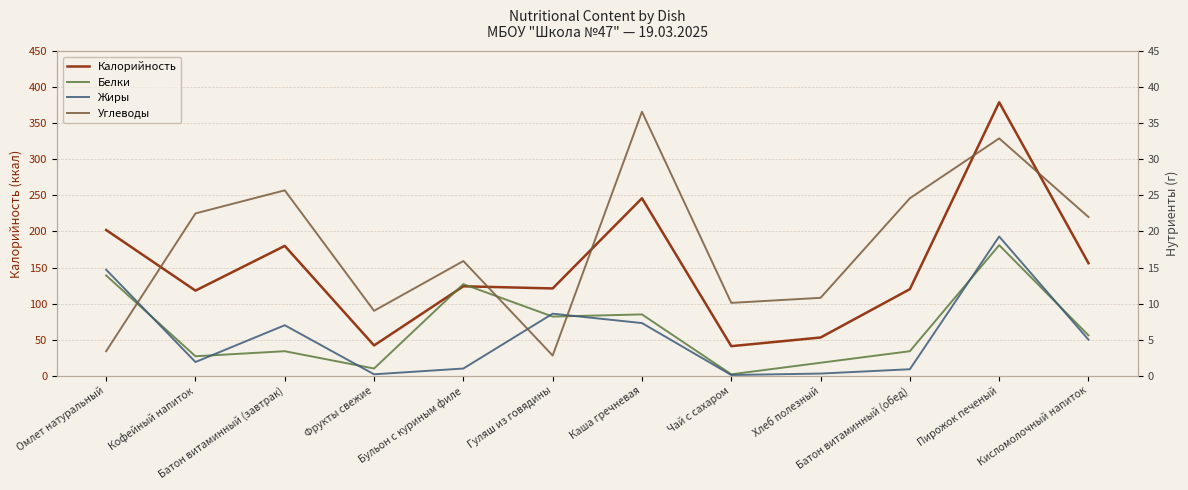

In Белки, how many points are lower than both neighbors (excluding endpoints)?

4